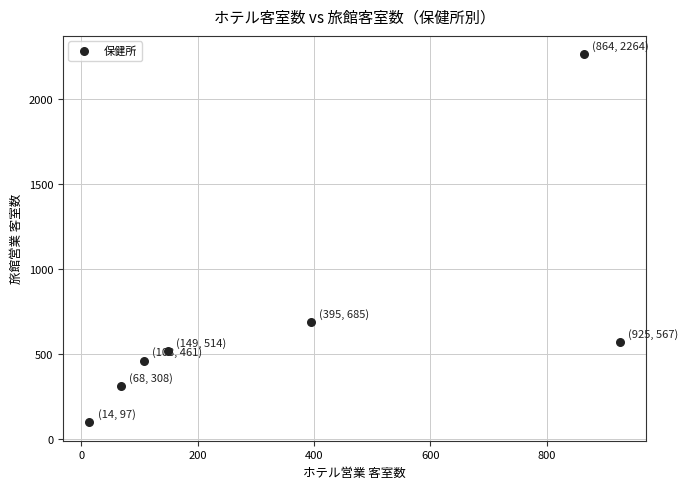

What is the average Y value?

699